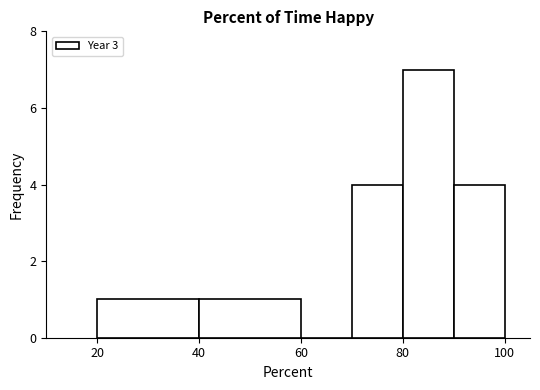

Which range on the x-axis has the tallest bar?

80 to 90